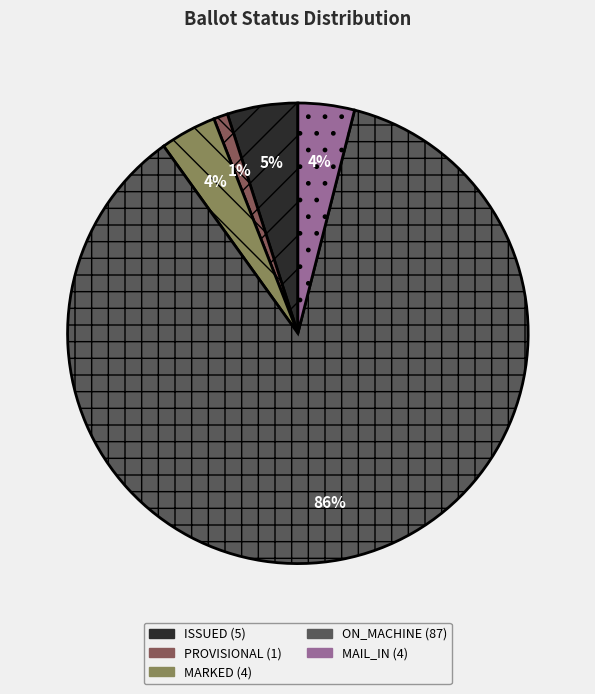

To the nearest percent, what is the difference between the largest and smallest slice percentages?

85%